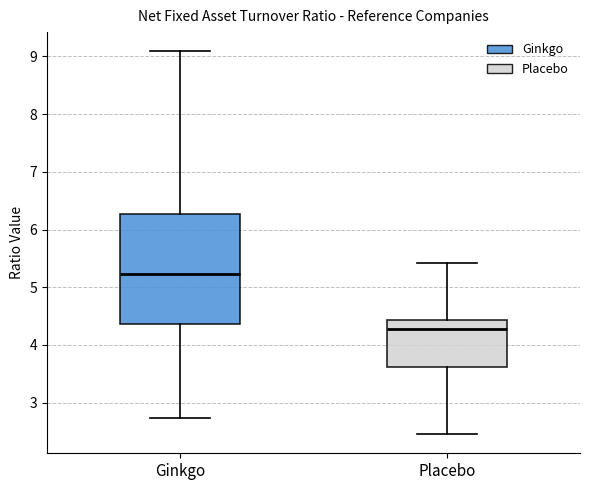

Which box is the tallest, from its lower edge to its upper edge?

Ginkgo